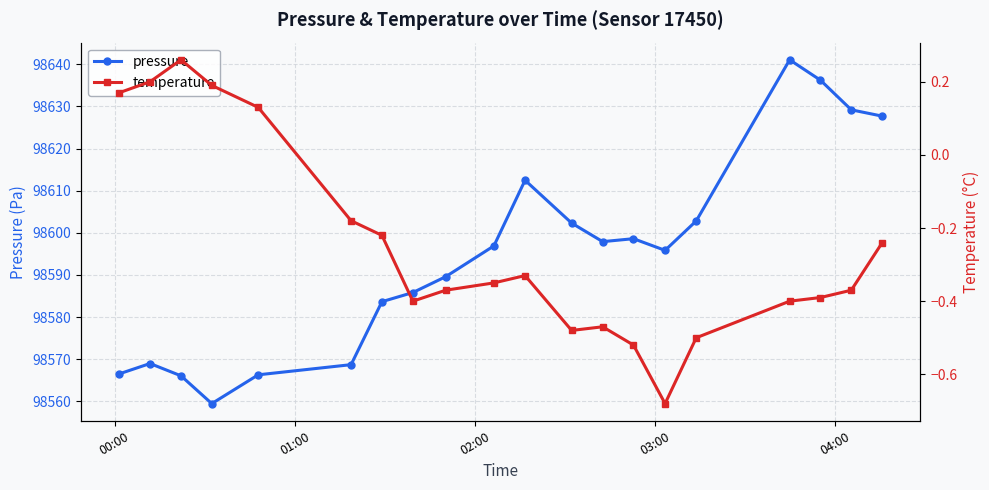

What is the highest value of the pressure series?

98641.1